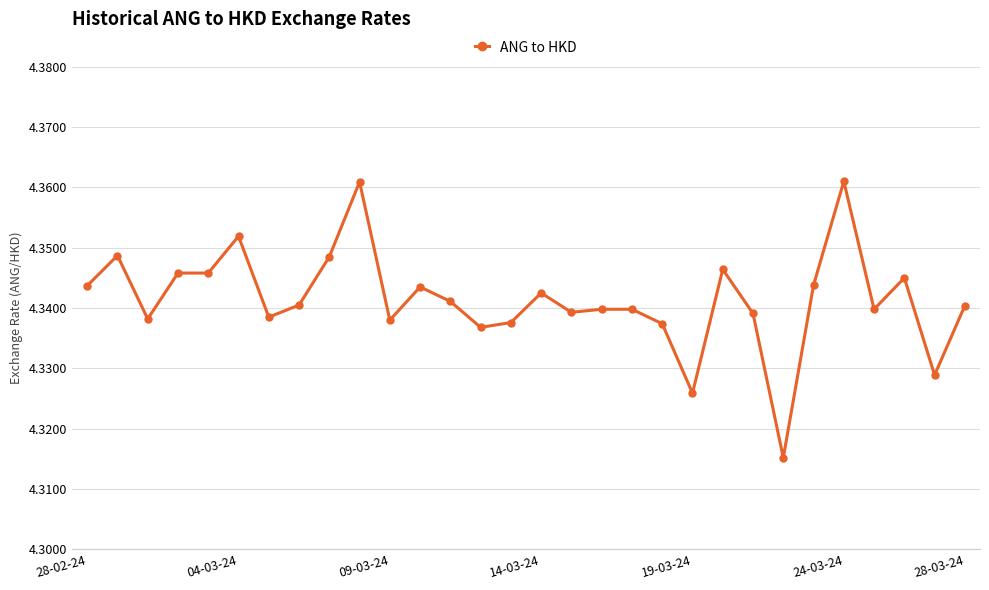

Count the values in the range 4 to 5.

30